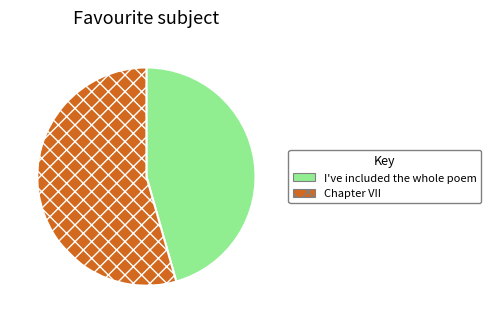

Is there any slice that represents more than half of the pie?

Yes